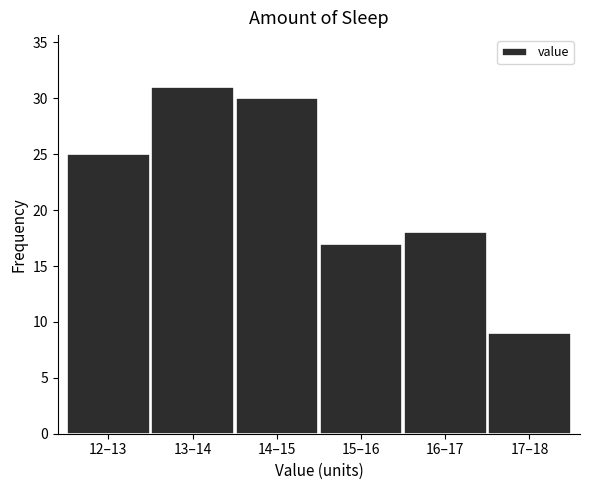

Reading right to left, extract all data points from this chart.

9	18	17	30	31	25